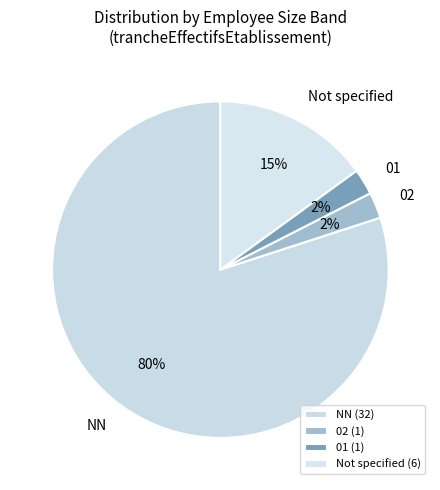

To the nearest percent, what is the average slice percentage?

25%